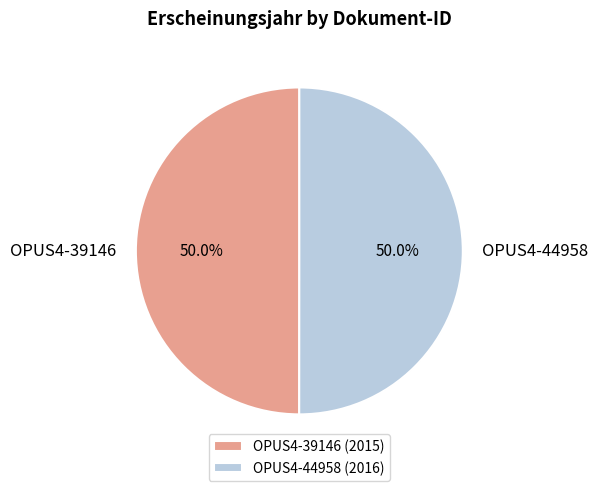

What percentage do OPUS4-39146 and OPUS4-44958 together represent?

100.0%